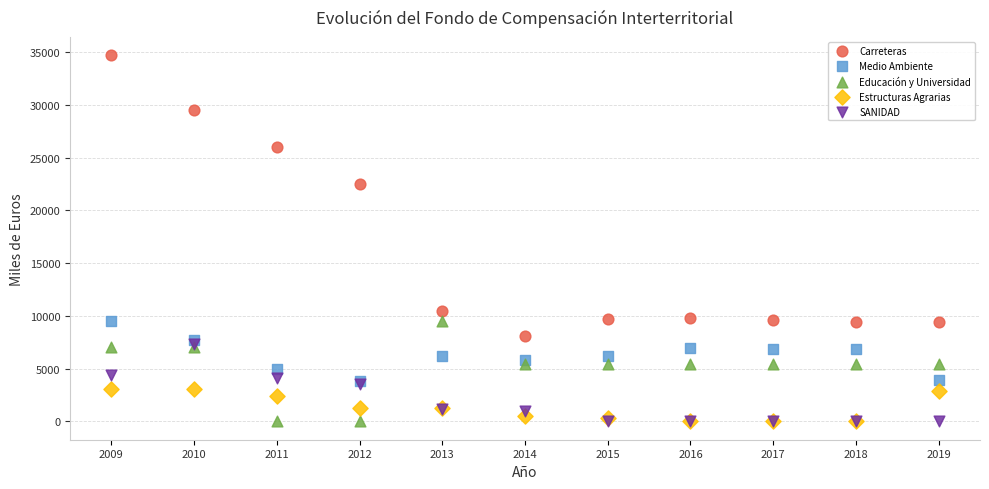

In the Carreteras series, what Y value is closest to 21410?

22474.5